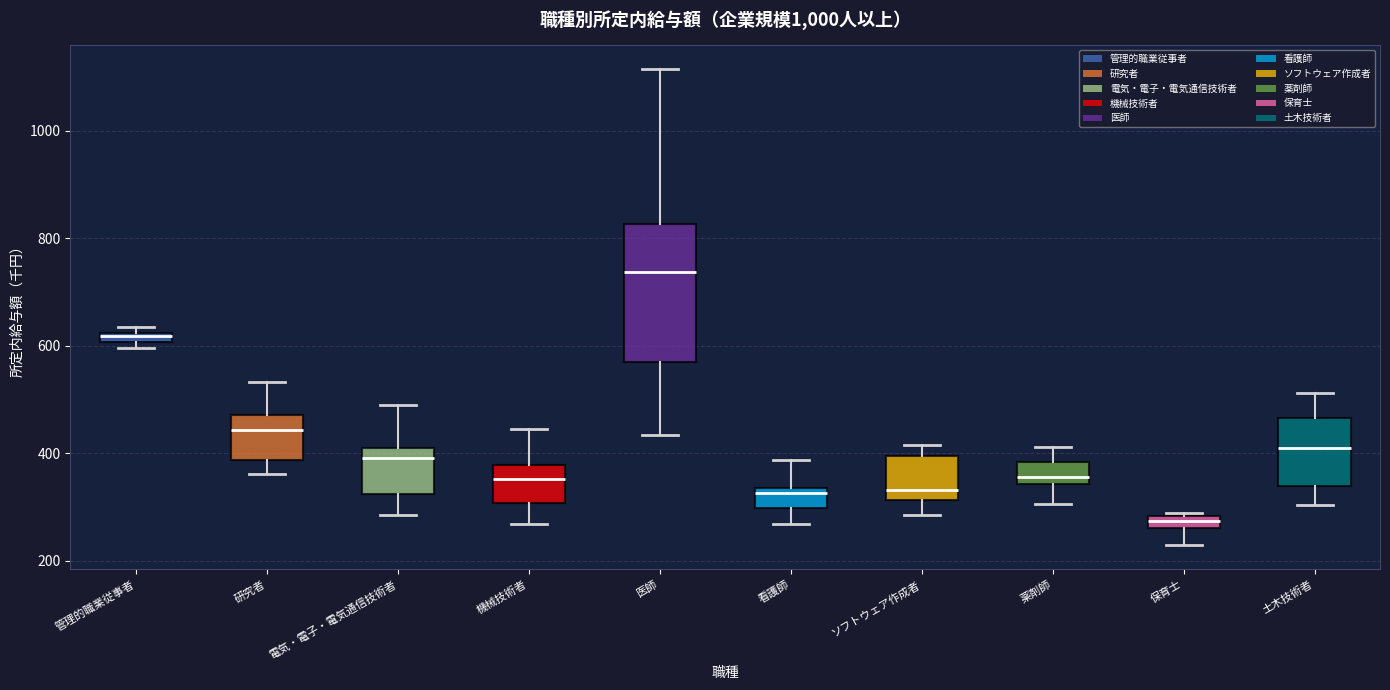

Which box has the lowest median line?

保育士